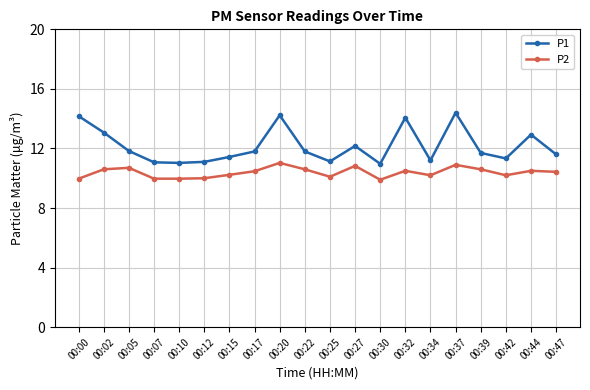

What are all the series names shown in the legend?

P1, P2